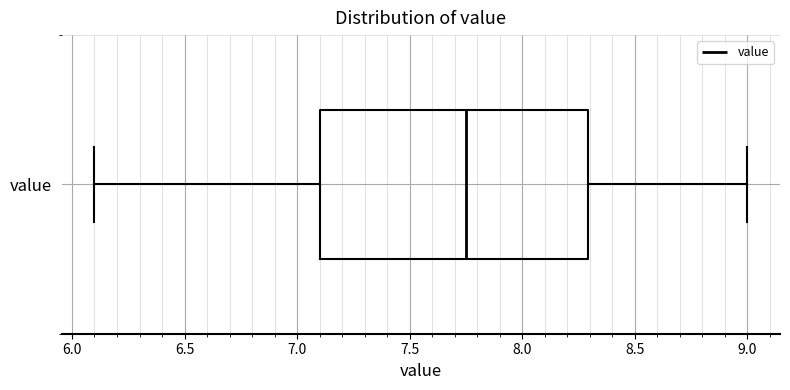

Transcribe this box plot: give where the median line is, the range the box spans, and where the two whiskers end, as read against the x-axis. The values are not printed on the chart, so give them approximately, as read against the axis.

median 7.75, box 7.10 to 8.30, whiskers 6.10 to 9.00